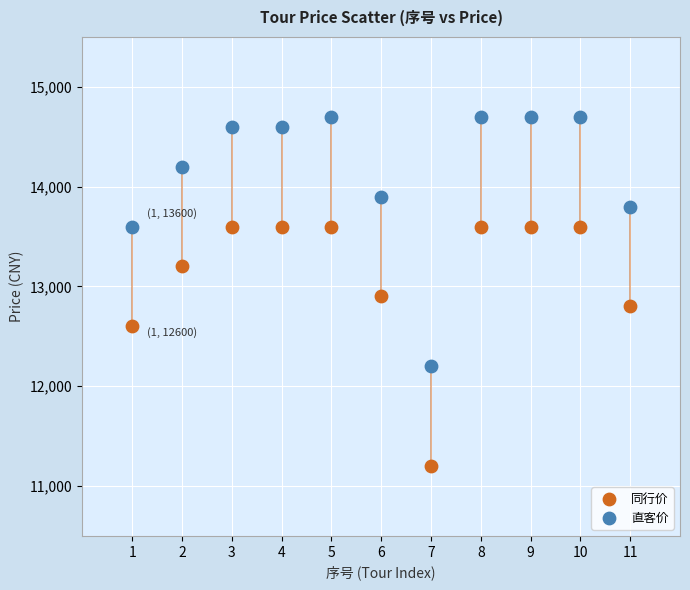

What are all the series names shown in the legend?

同行价, 直客价